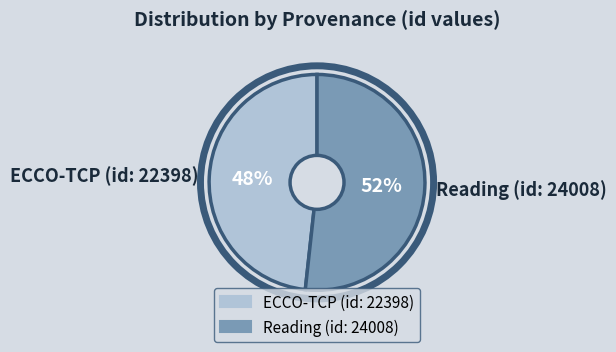

To the nearest percent, what is the average slice percentage?

50%